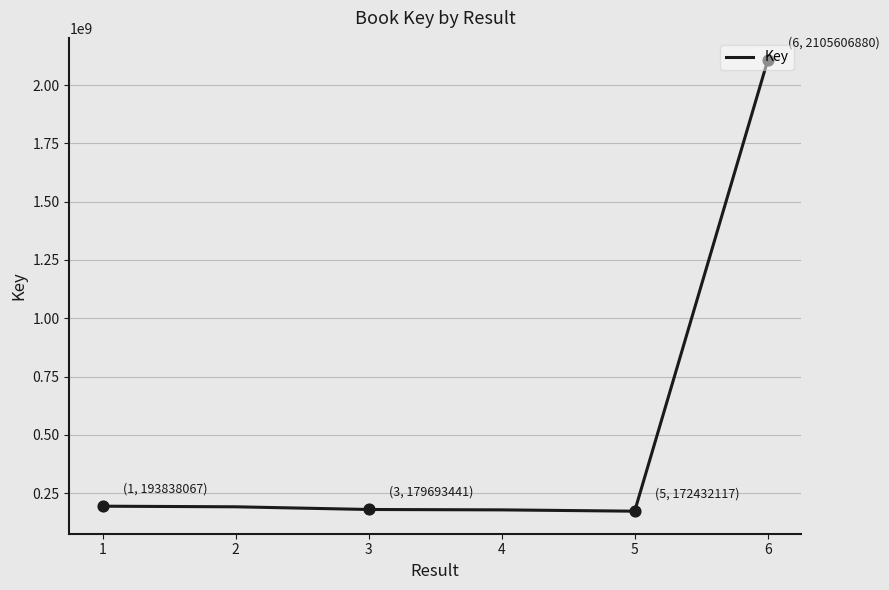

Approximately how many times larger is the value at 3 compared to 2?

0.9